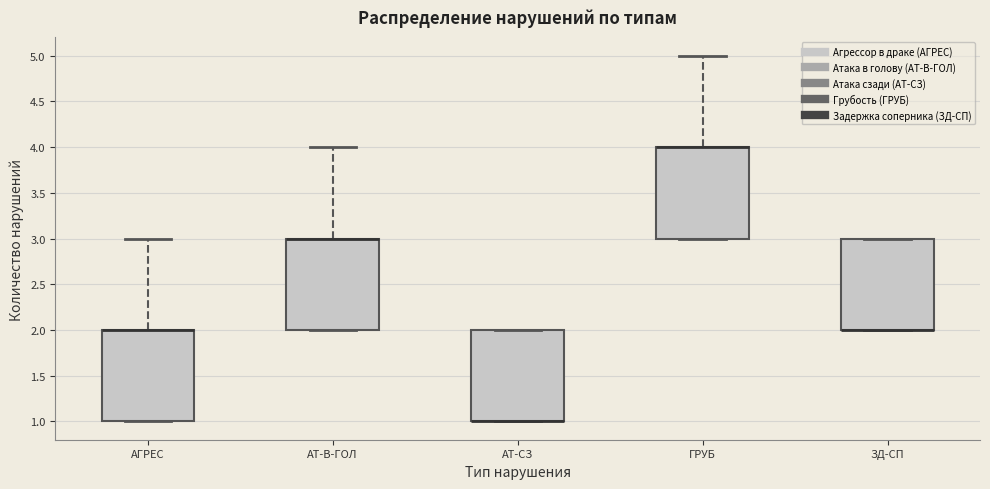

Where is the lower edge of the box for АГРЕС on the y-axis? The values are not printed on the chart, so give them approximately, as read against the axis.

1